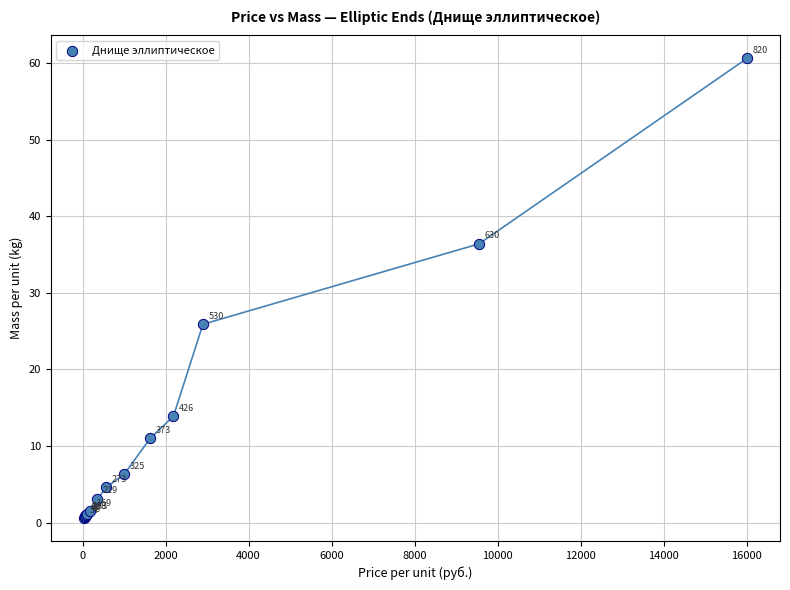

What Y value in the scatter plot is closest to 30?

25.9